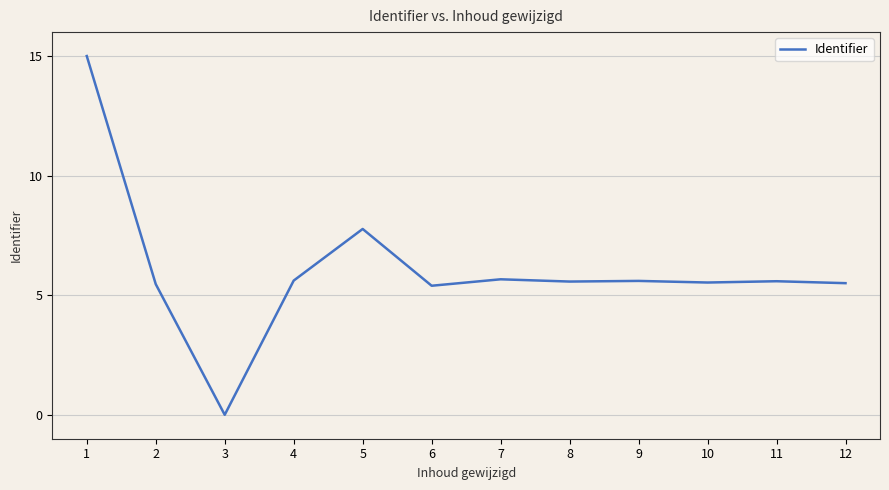

What is the ratio of the value at 4 to the value at 10?

1.0